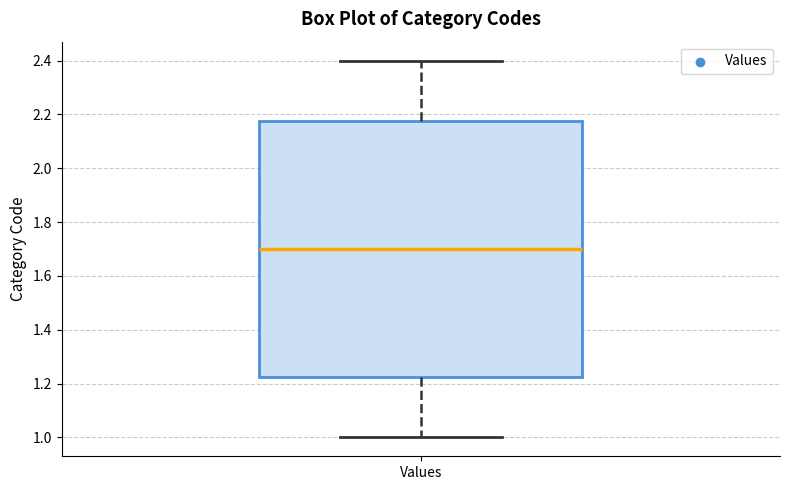

Where is the lower edge of the box for Values on the y-axis? The values are not printed on the chart, so give them approximately, as read against the axis.

1.22